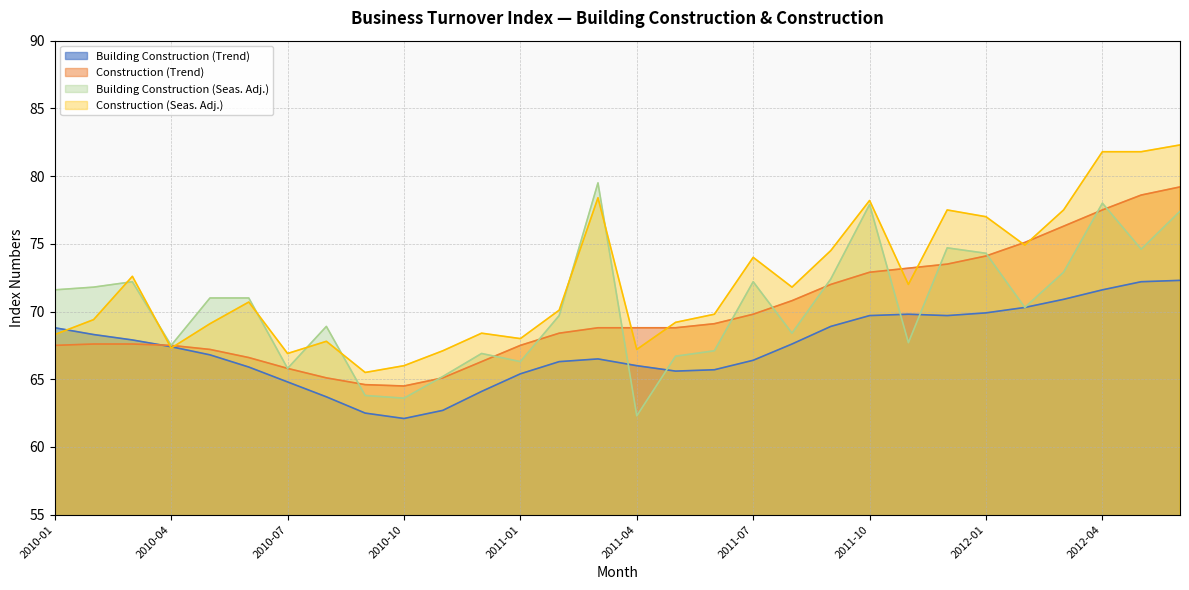

Which series has the largest total across all categories?

Construction (Seas. Adj.)